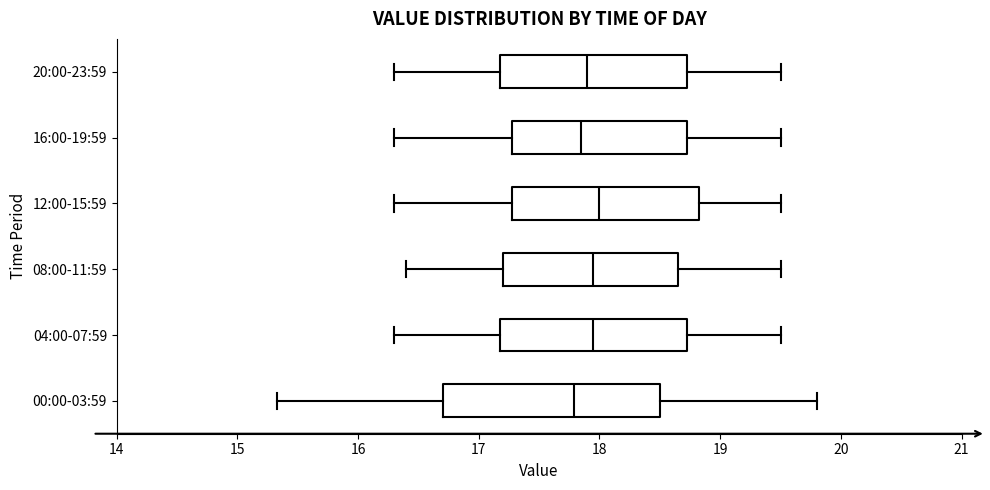

Which box is the widest, from its left edge to its right edge?

00:00-03:59